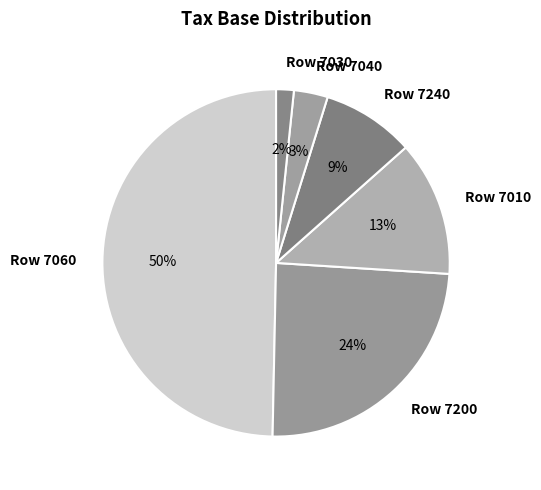

Rank the categories by value from lowest to highest.

Row 7030, Row 7040, Row 7240, Row 7010, Row 7200, Row 7060